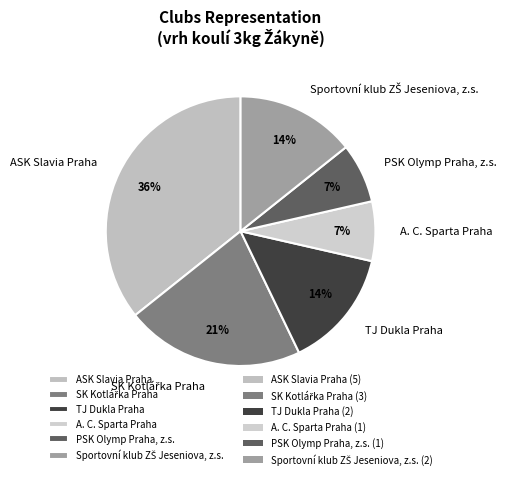

Between PSK Olymp Praha, z.s. and ASK Slavia Praha, which is larger?

ASK Slavia Praha